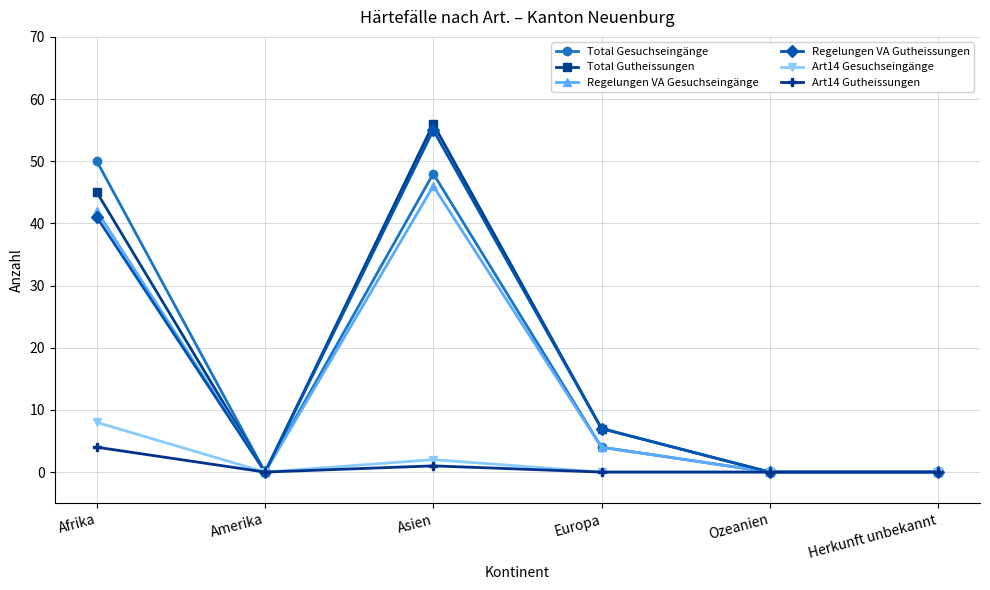

How many categories are shown in the chart?

6